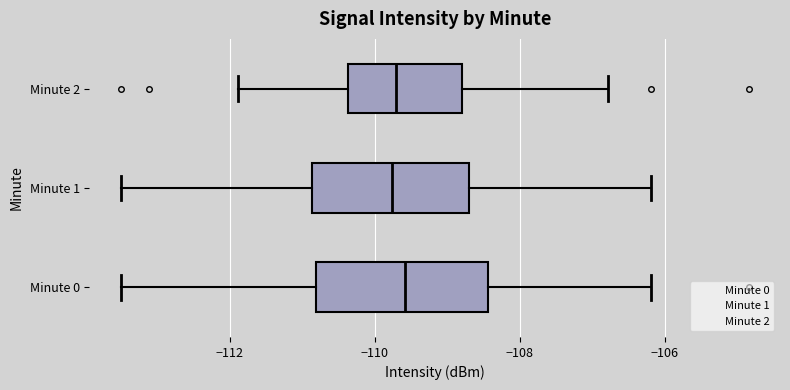

Reading bottom to top, read every box against the x-axis: the position of its median line, the range the box covers, and the ends of its whiskers. The values are not printed on the chart, so give them approximately, as read against the axis.

Minute 0: median -109.6, box -110.8 to -108.4, whiskers -113.6 to -106.2
Minute 1: median -109.8, box -110.8 to -108.6, whiskers -113.6 to -106.2
Minute 2: median -109.8, box -110.4 to -108.8, whiskers -111.8 to -106.8